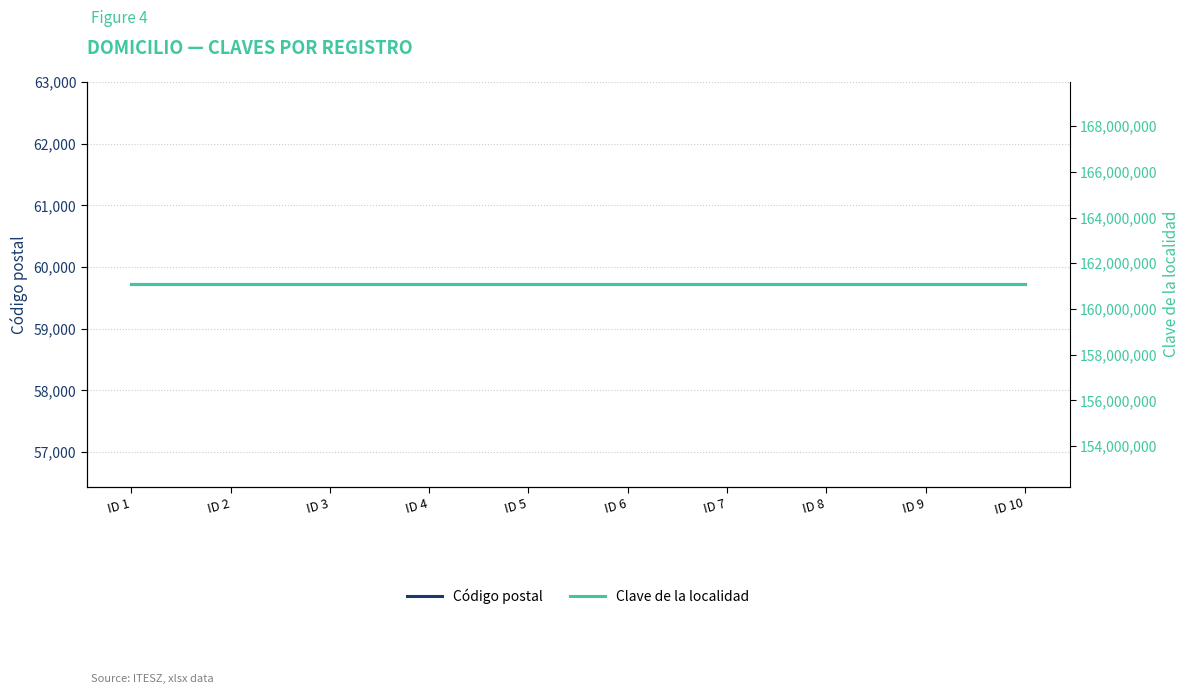

Which series has the largest range (max minus min)?

Código postal